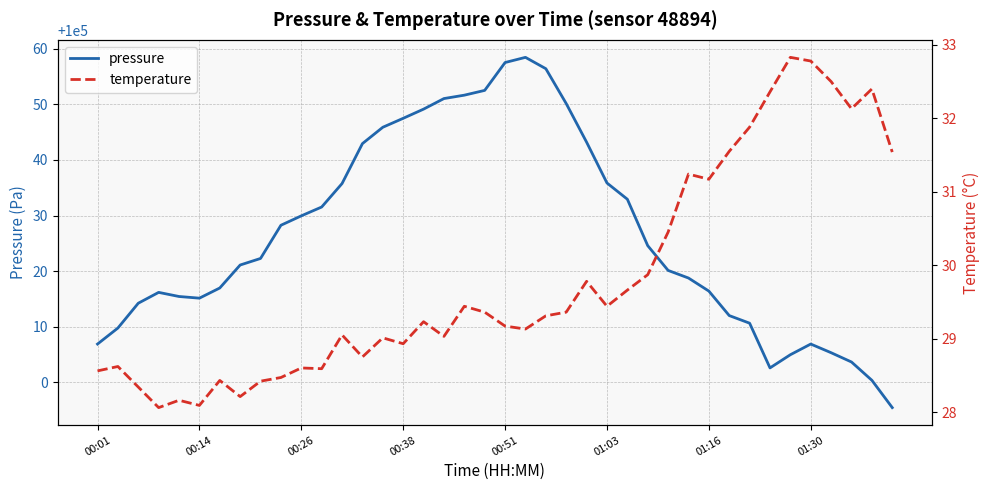

Between 31 and 13, which is larger?

13